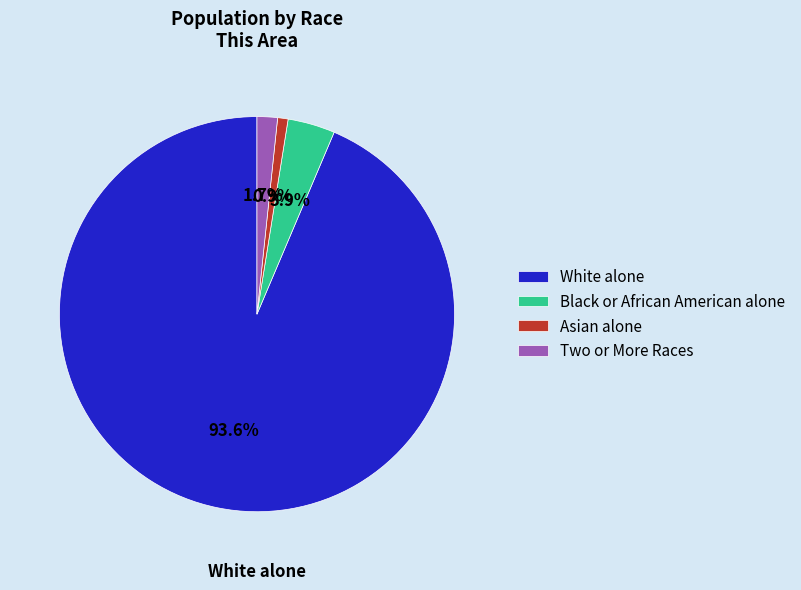

What percentage is the Asian alone slice, to the nearest percent?

1%